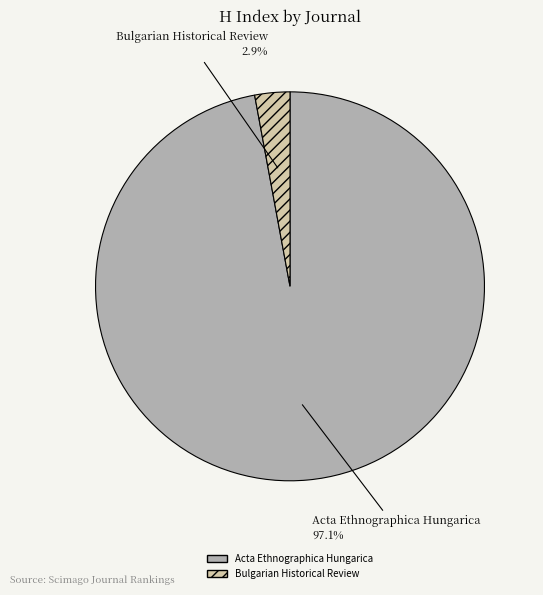

The Acta Ethnographica Hungarica slice represents 97% of the pie. True or false?

True